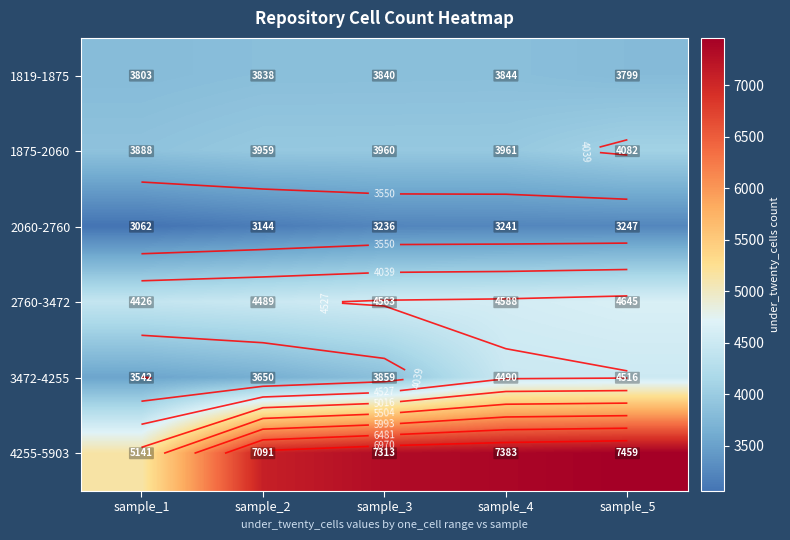

Which series has the largest range (max minus min)?

4255-5903